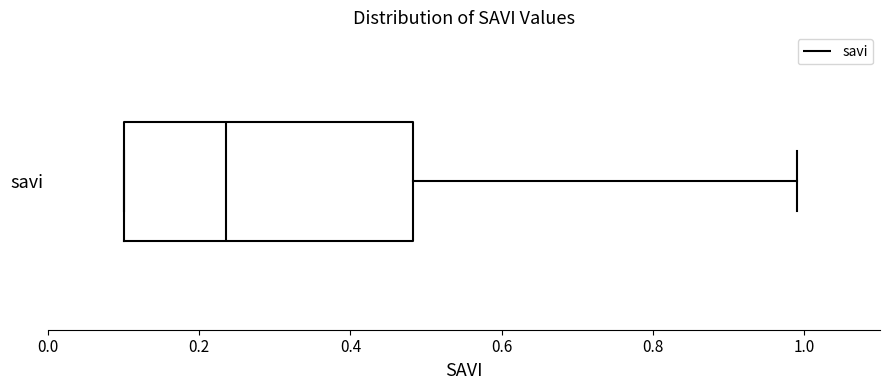

Where is the right edge of the box for savi on the x-axis? The values are not printed on the chart, so give them approximately, as read against the axis.

0.48